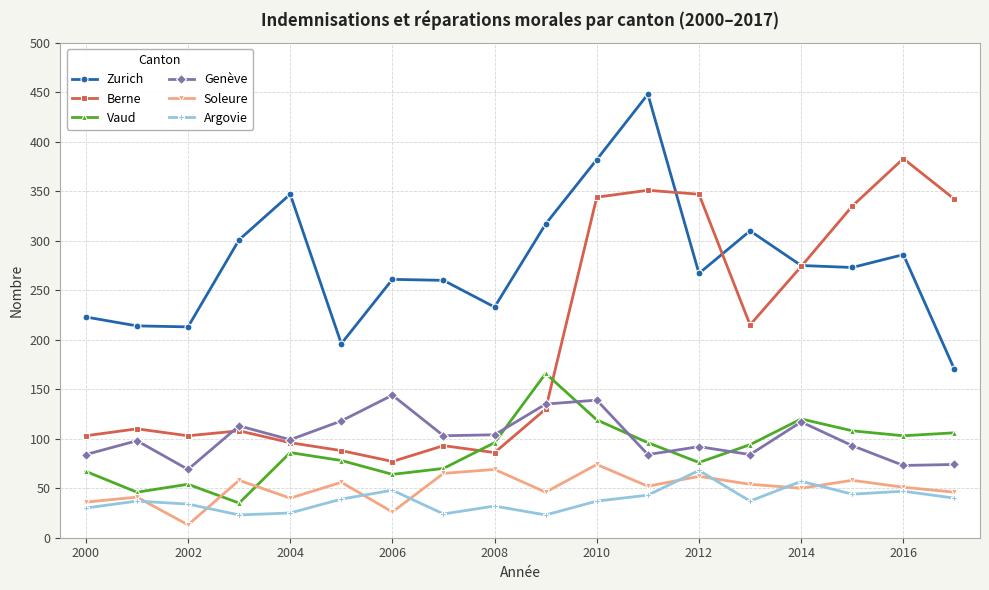

What is the value of the Zurich point at the 6th from the left?

196